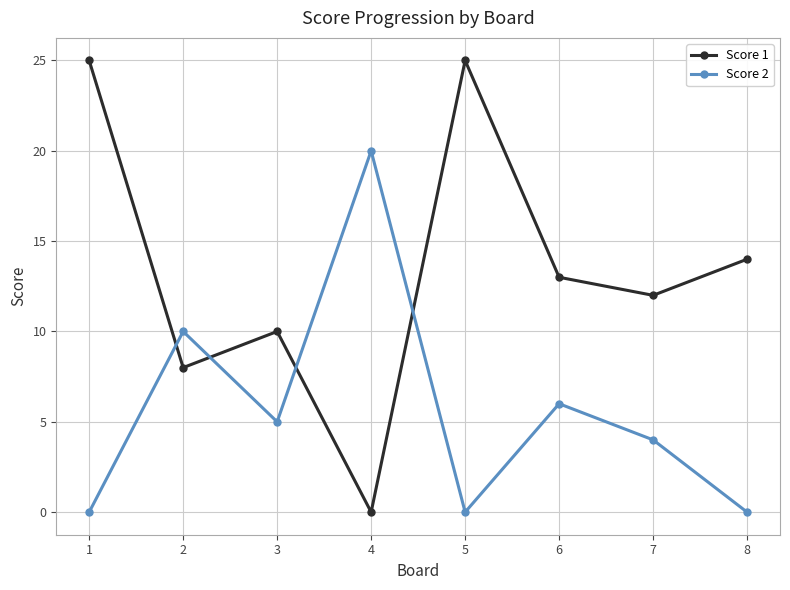

What is the total value across all series at 2?

18